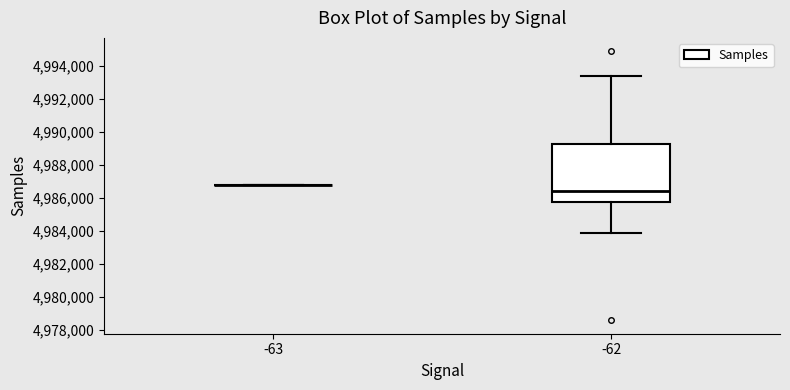

Comparing the boxes themselves (not the whiskers), which one is the tallest?

-62